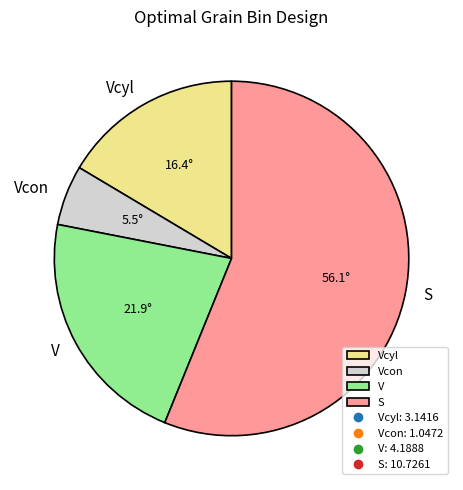

How many segments does this pie chart have?

4